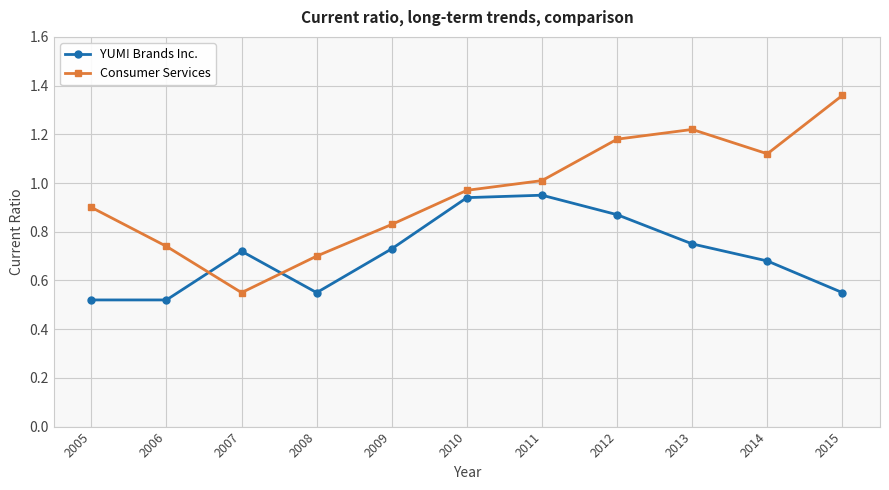

What are all the series names shown in the legend?

YUM! Brands Inc., Consumer Services